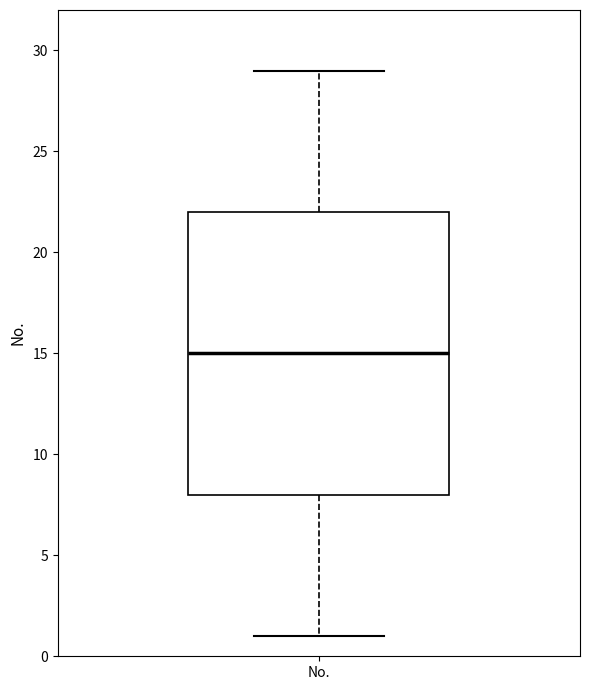

Read this box plot against the y-axis: the position of the median line, the range covered by the box, and the ends of both whiskers. The values are not printed on the chart, so give them approximately, as read against the axis.

median 15, box 8 to 22, whiskers 1 to 29